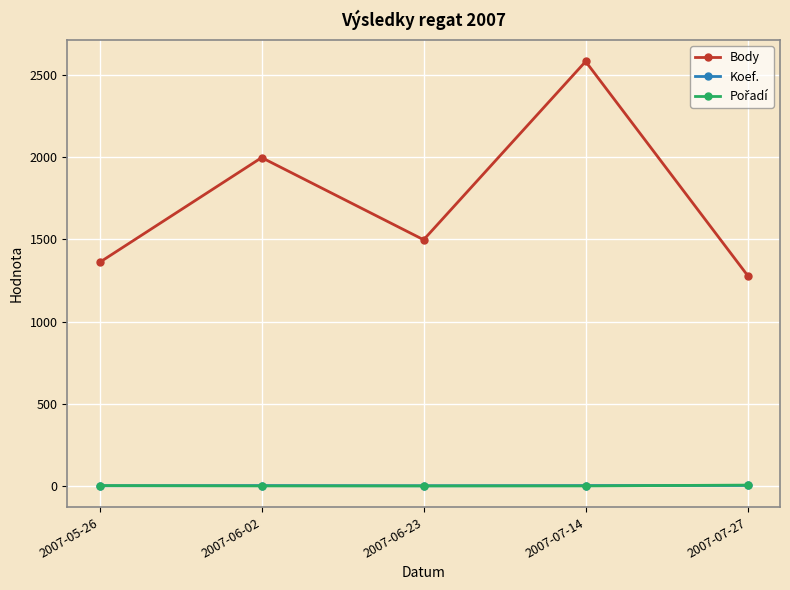

True or false: Body has a value of 560 at 2007-06-02.

False